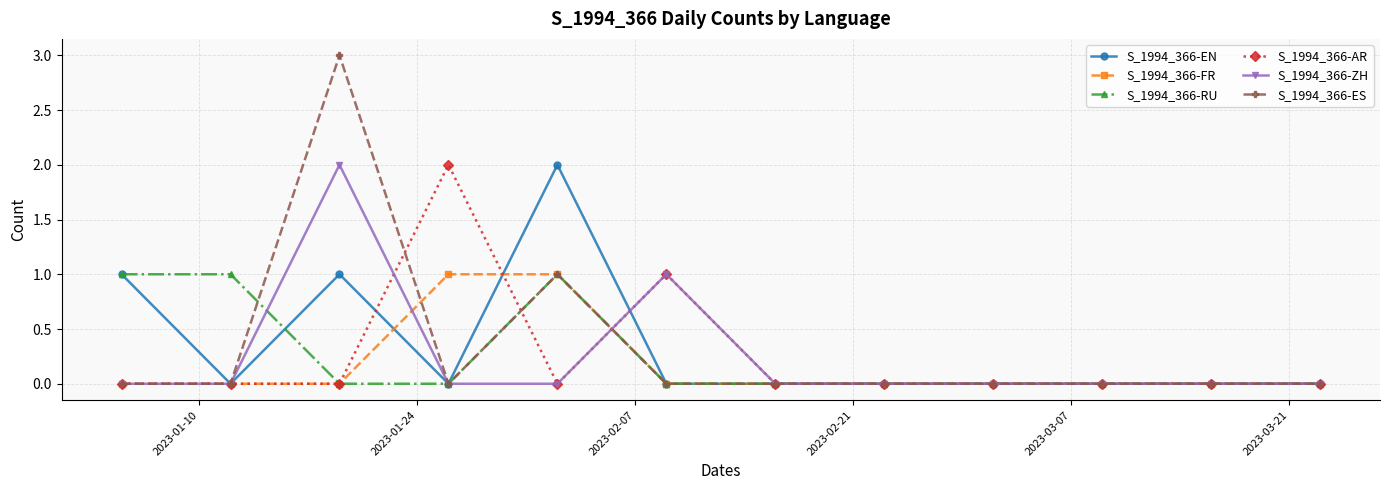

What are all the series names shown in the legend?

S_1994_366-EN, S_1994_366-FR, S_1994_366-RU, S_1994_366-AR, S_1994_366-ZH, S_1994_366-ES